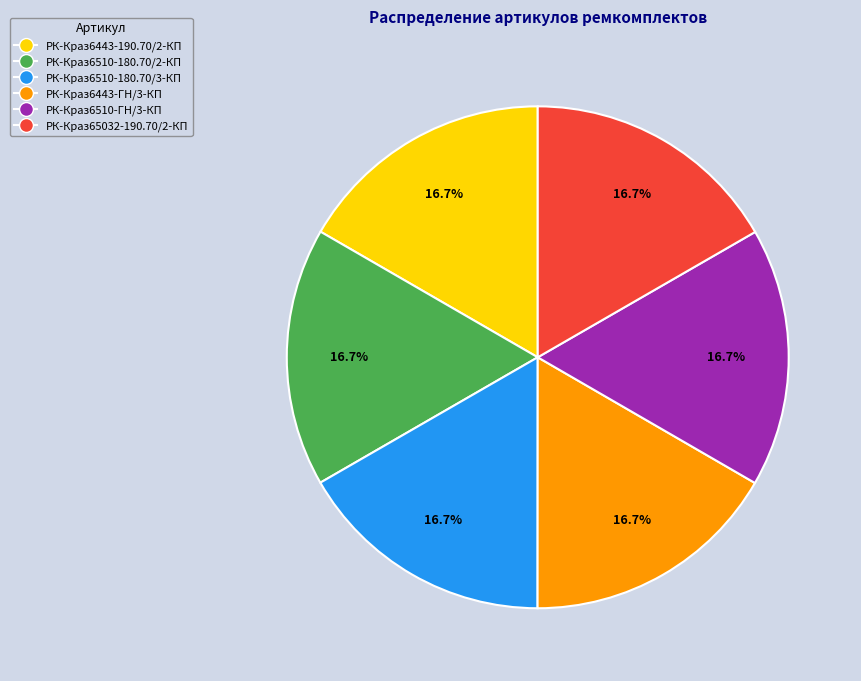

What percentage do РК-Краз6510-180.70/2-КП and РК-Краз6510-180.70/3-КП together represent?

33.3%